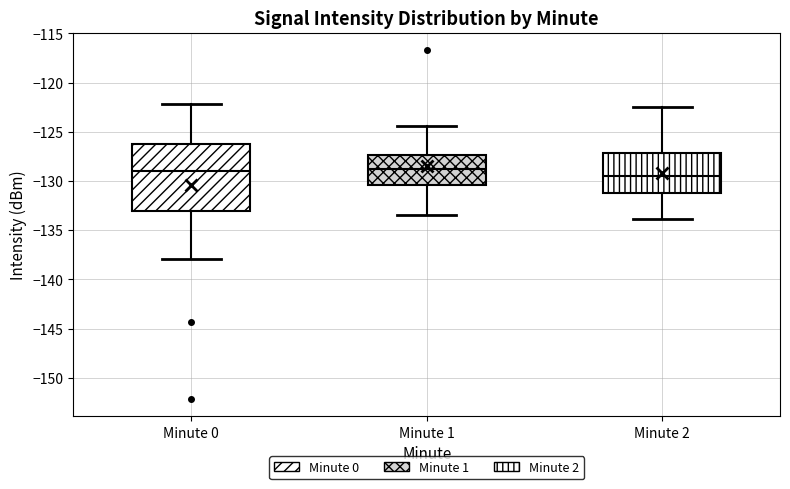

Where does the upper whisker of the box for Minute 2 end on the y-axis? The values are not printed on the chart, so give them approximately, as read against the axis.

-122.5